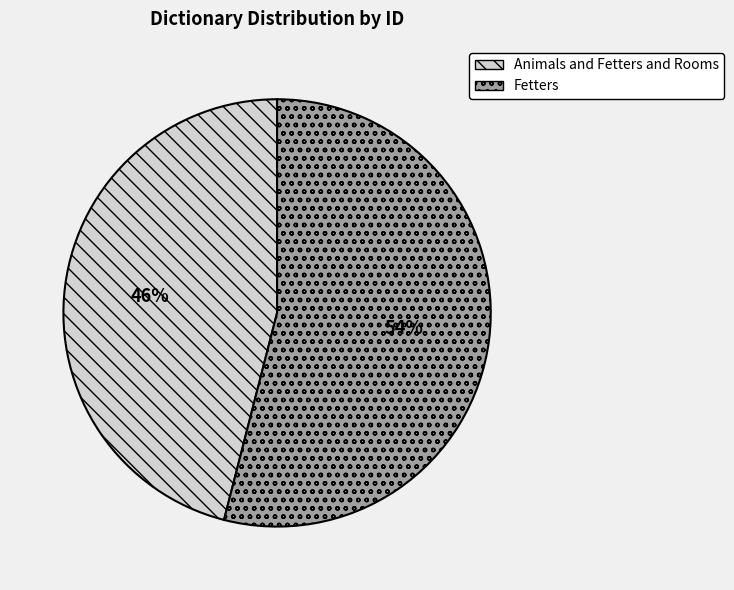

How many segments does this pie chart have?

2